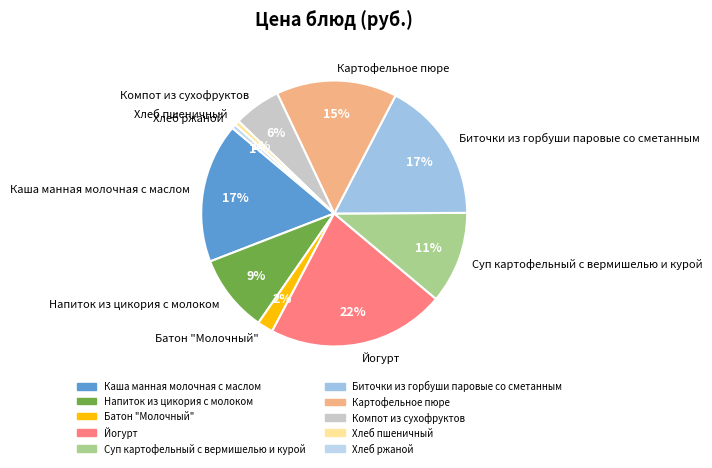

Count the number of slices in the pie.

10